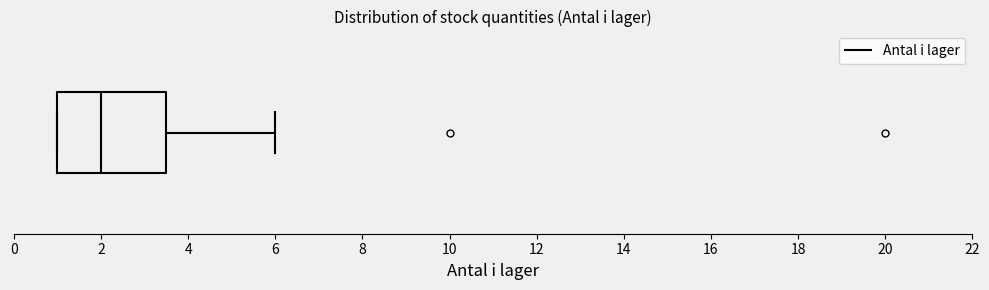

Where does the median line of the box sit on the x-axis? The values are not printed on the chart, so give them approximately, as read against the axis.

2.0